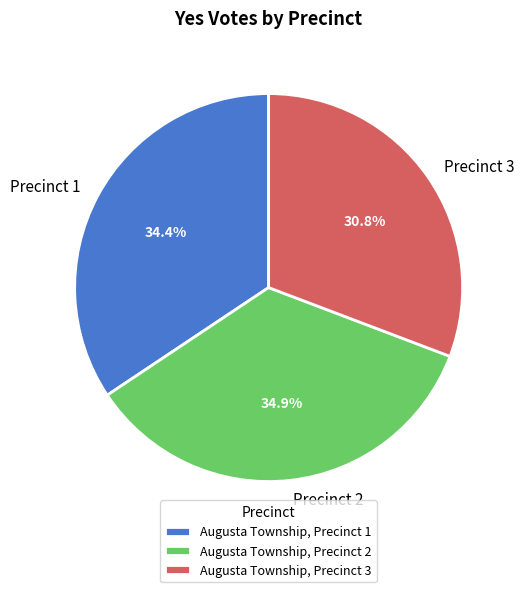

Is the sum of Augusta Township, Precinct 2 and Augusta Township, Precinct 3 greater than half?

Yes